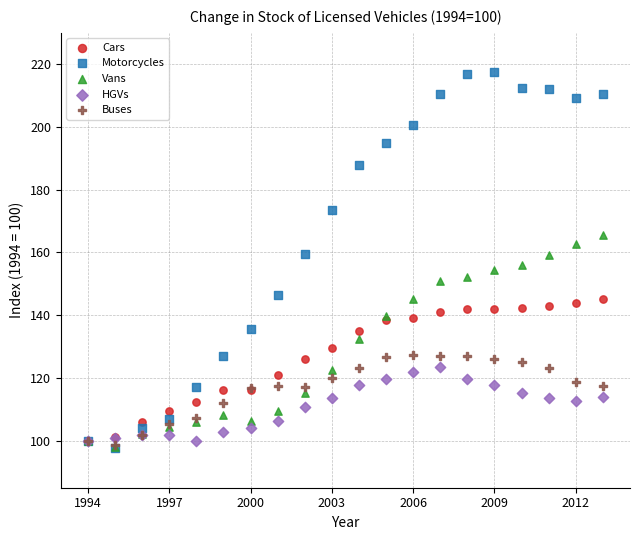

What are all the series names shown in the legend?

Cars, Motorcycles, Vans, HGVs, Buses